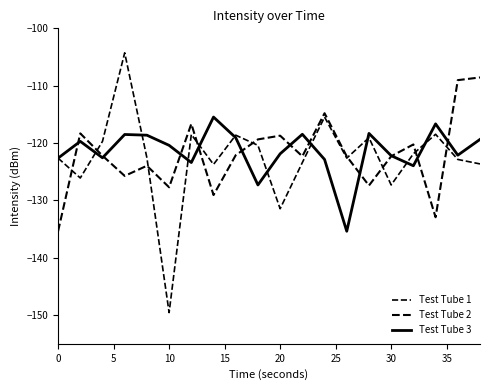

Does the chart display data point markers on the line(s)?

No